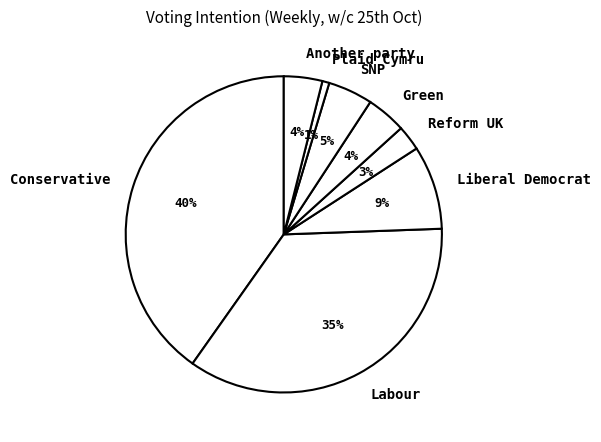

Count the number of slices in the pie.

8